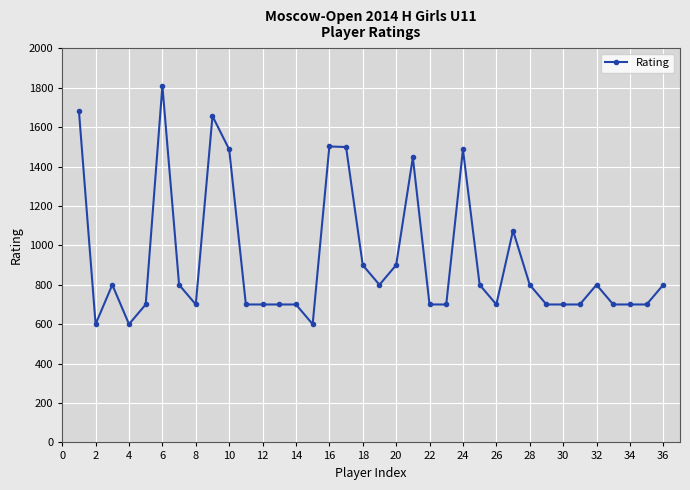

What is the value of the 10th point from the left?

1487